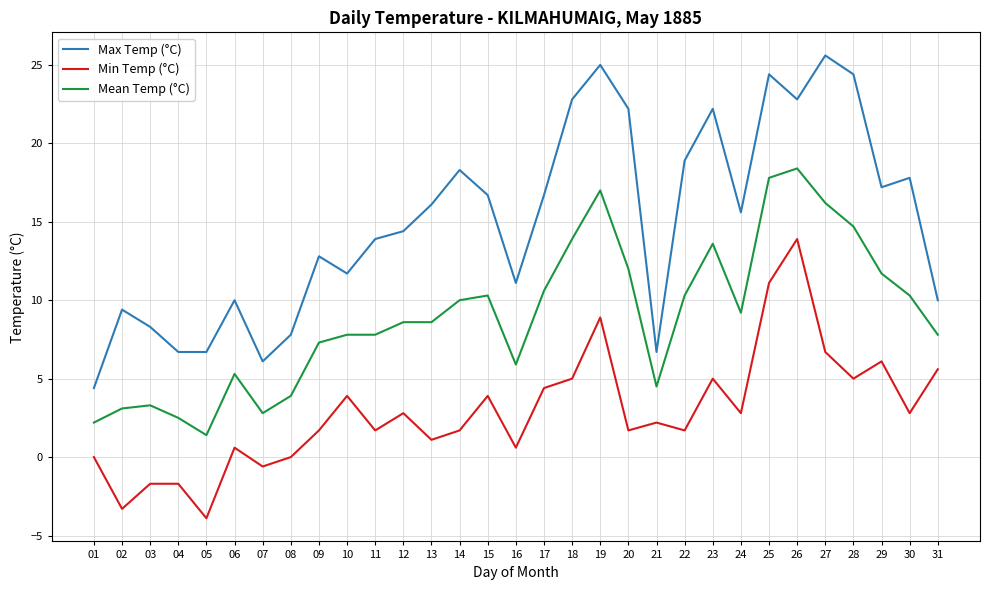

Is the value of Min Temp (°C) at 14 greater than the value of Mean Temp (°C) at 17?

No